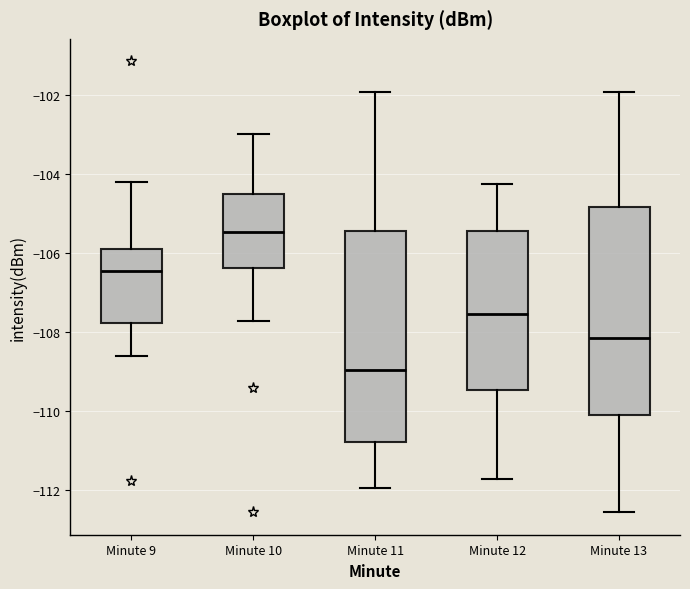

Reading left to right, read every box against the y-axis: the position of its median line, the range the box covers, and the ends of its whiskers. The values are not printed on the chart, so give them approximately, as read against the axis.

Minute 9: median -106.4, box -107.8 to -105.8, whiskers -108.6 to -104.2
Minute 10: median -105.4, box -106.4 to -104.6, whiskers -107.8 to -103.0
Minute 11: median -109.0, box -110.8 to -105.4, whiskers -112.0 to -102.0
Minute 12: median -107.6, box -109.4 to -105.4, whiskers -111.6 to -104.2
Minute 13: median -108.2, box -110.0 to -104.8, whiskers -112.6 to -102.0